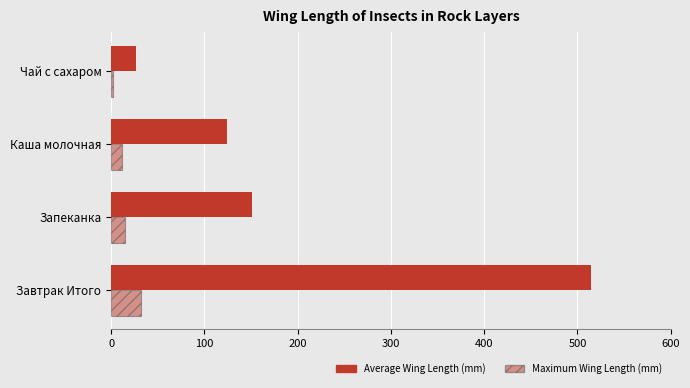

Rank the series by their maximum value, from highest to lowest.

Average Wing Length (mm), Maximum Wing Length (mm)